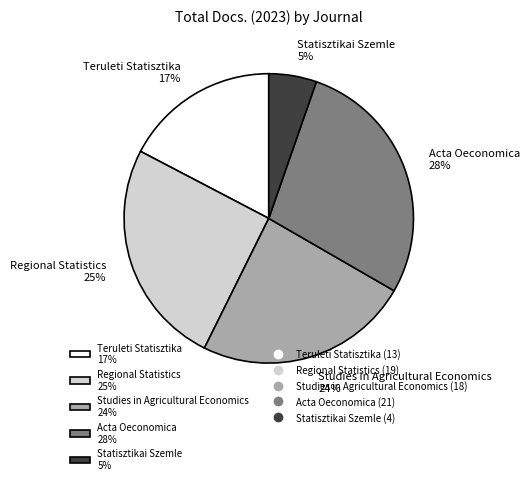

To the nearest percent, what is the average slice percentage?

20%